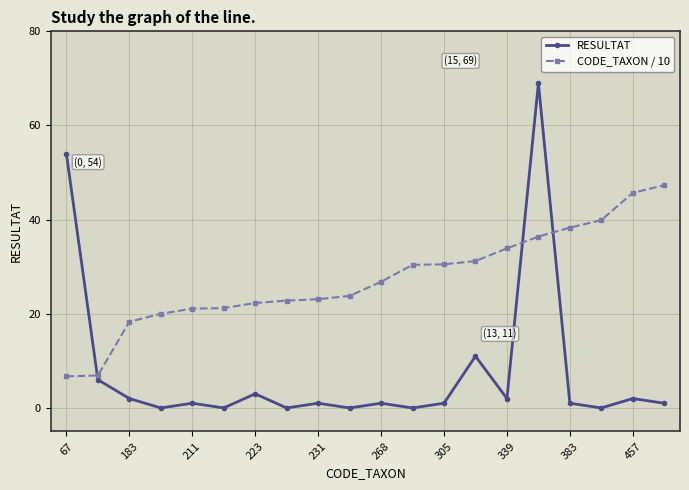

How many intersections are there between RESULTAT and CODE_TAXON / 10?

3